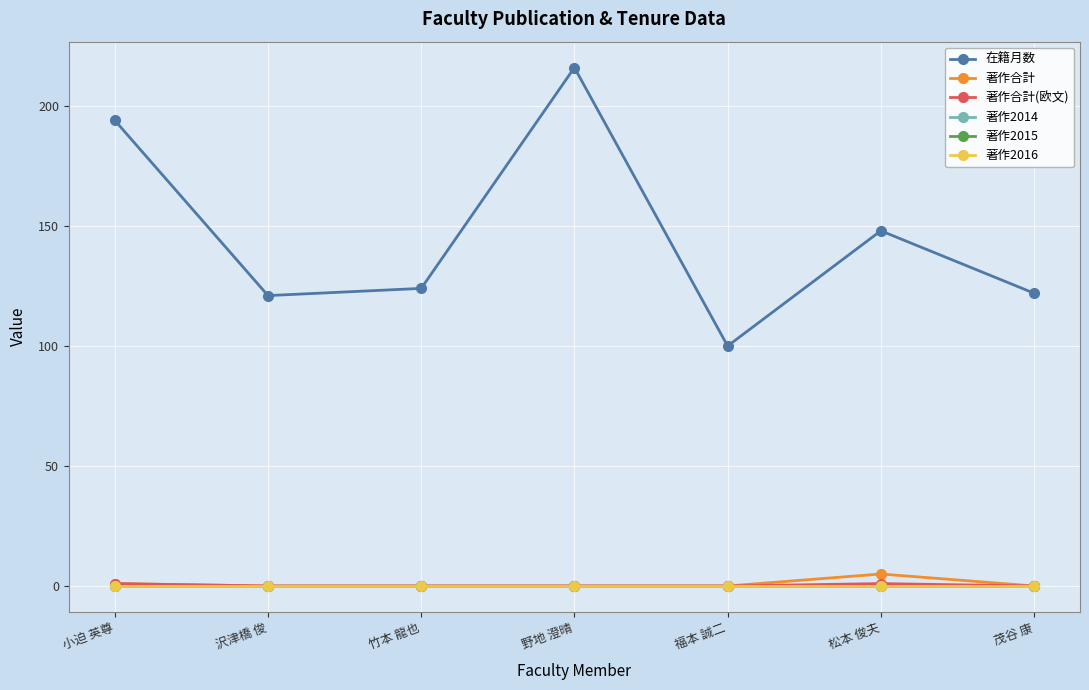

Does the chart have visible grid lines?

Yes